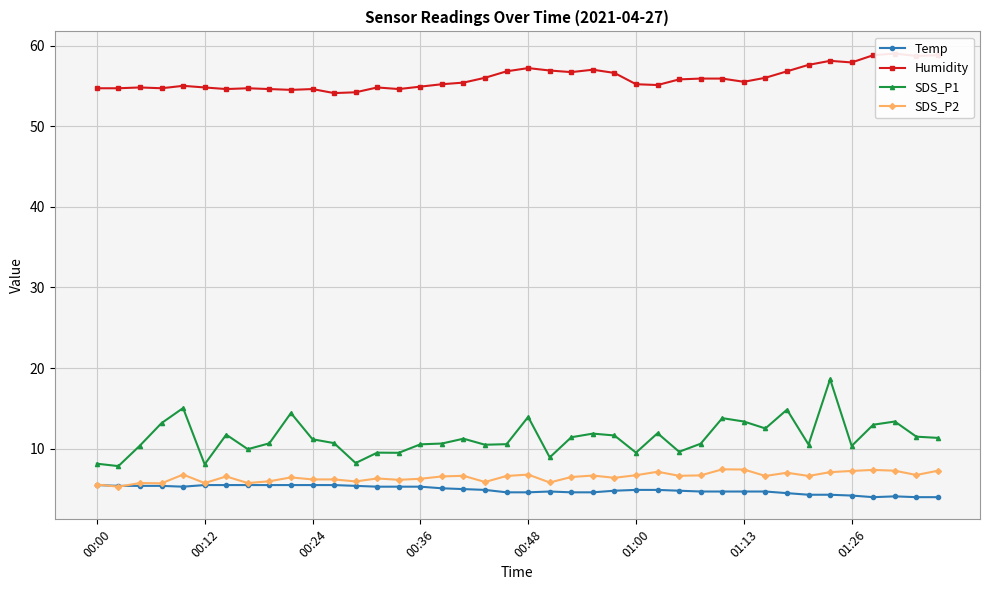

What is the highest value of the SDS_P2 series?

7.5